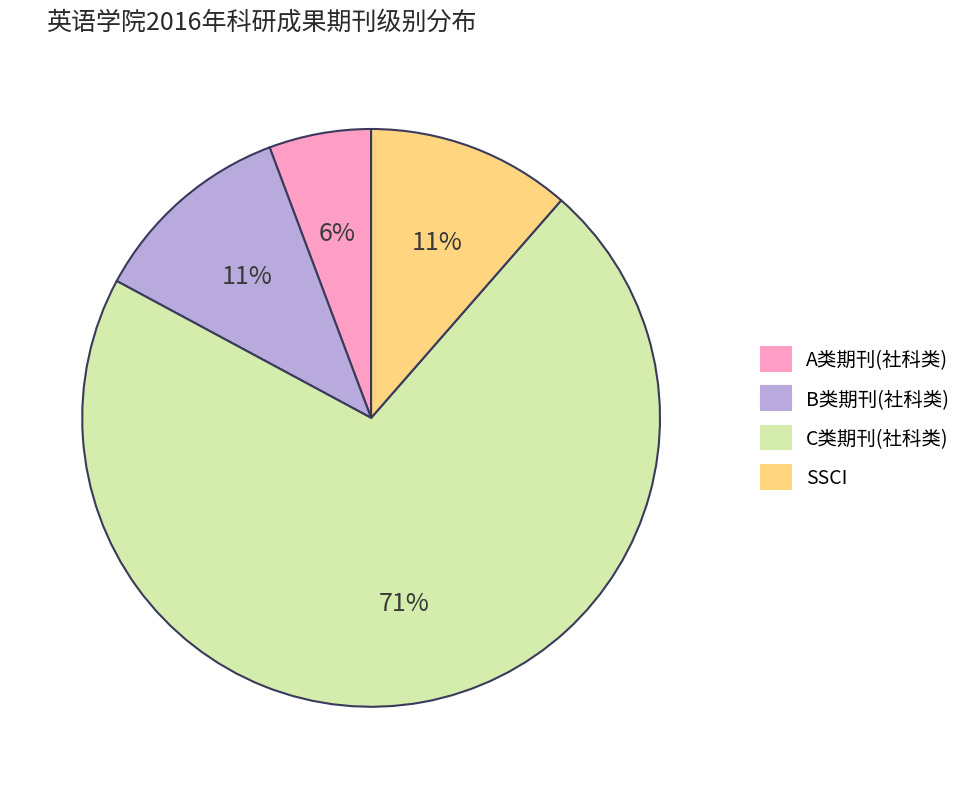

Does any single category account for the majority?

Yes